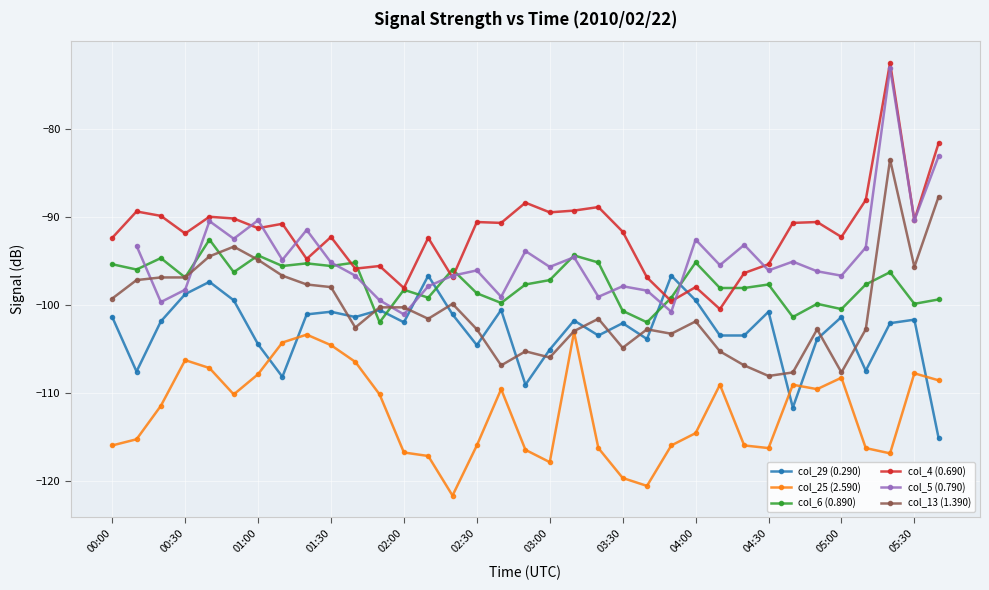

What is the minimum value for col_6 (0.890)?

-102.0